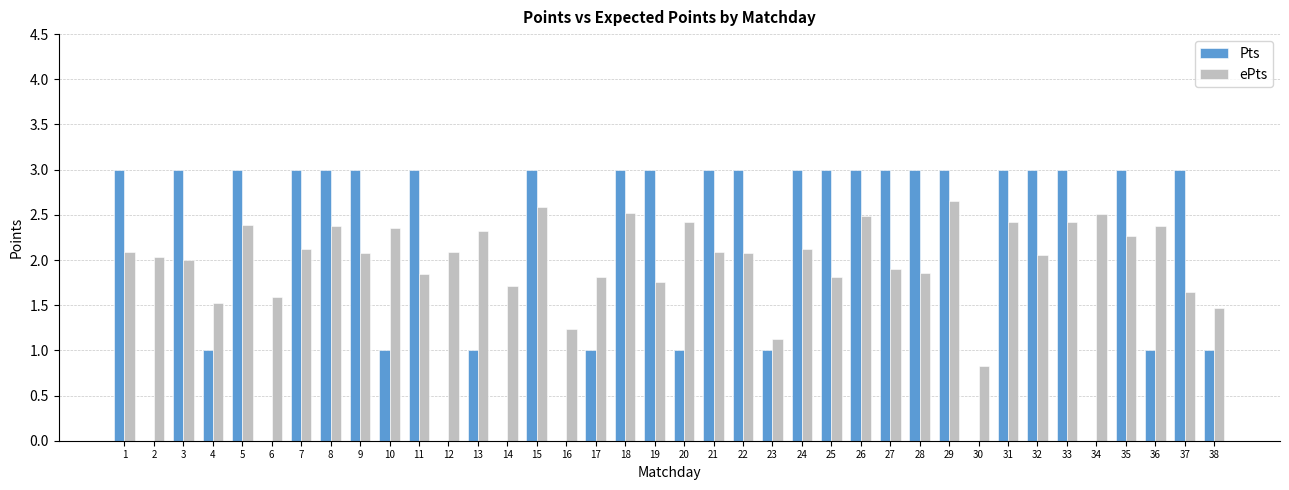

Between 13 and 30, which series saw the biggest shift?

ePts